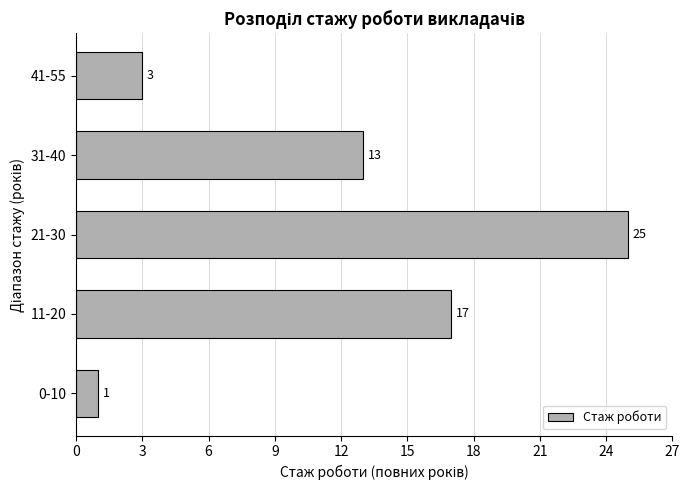

Reading bottom to top, what are all the values shown in this chart?

1	17	25	13	3